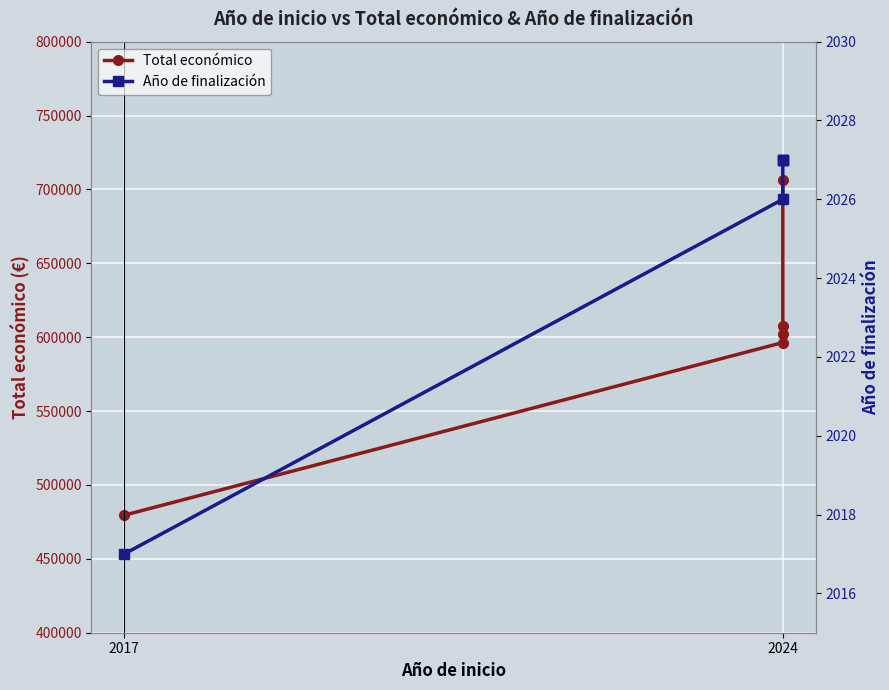

What is the average value of the Total económico series?

598452.7